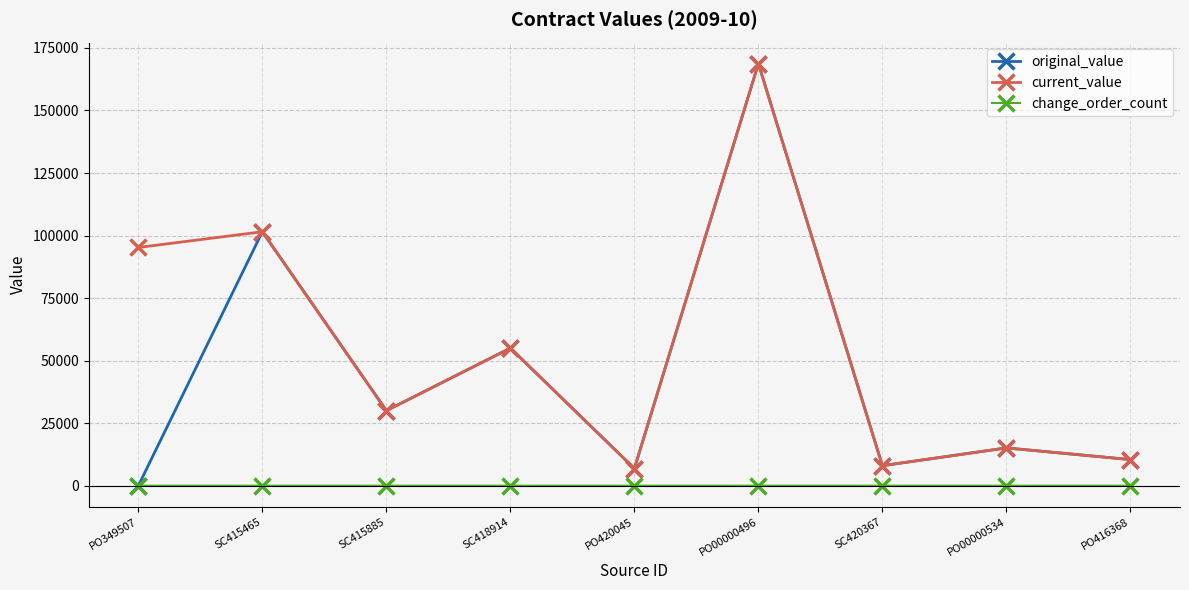

List the series in order of their overall mean, highest first.

current_value, original_value, change_order_count